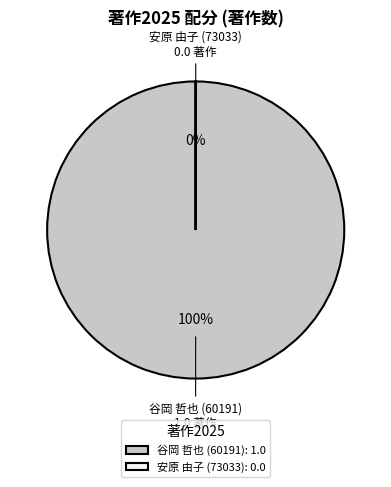

Does 谷岡 哲也 (60191) represent more than half of the total?

Yes